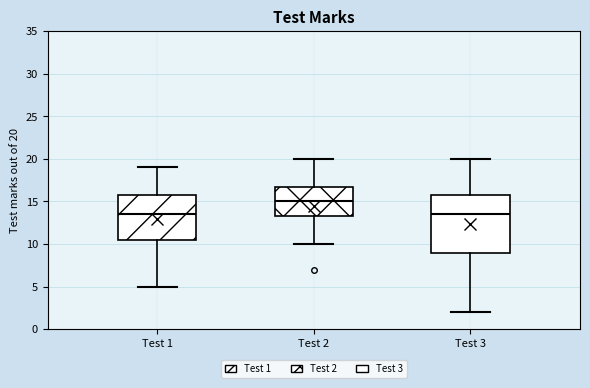

Reading left to right, transcribe this box plot: for each box, give where its median line is, the range the box spans, and where its two whiskers end, as read against the y-axis. The values are not printed on the chart, so give them approximately, as read against the axis.

Test 1: median 13.5, box 10.5 to 16.0, whiskers 5.0 to 19.0
Test 2: median 15.0, box 13.5 to 17.0, whiskers 10.0 to 20.0
Test 3: median 13.5, box 9.0 to 16.0, whiskers 2.0 to 20.0